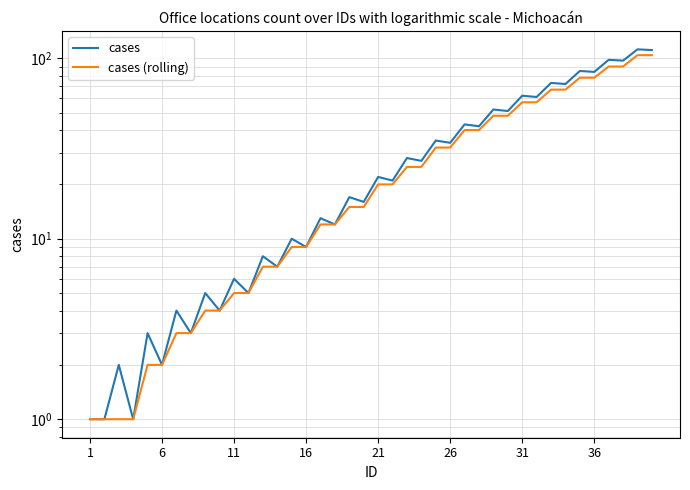

Is this an area chart (filled region under the line)?

No